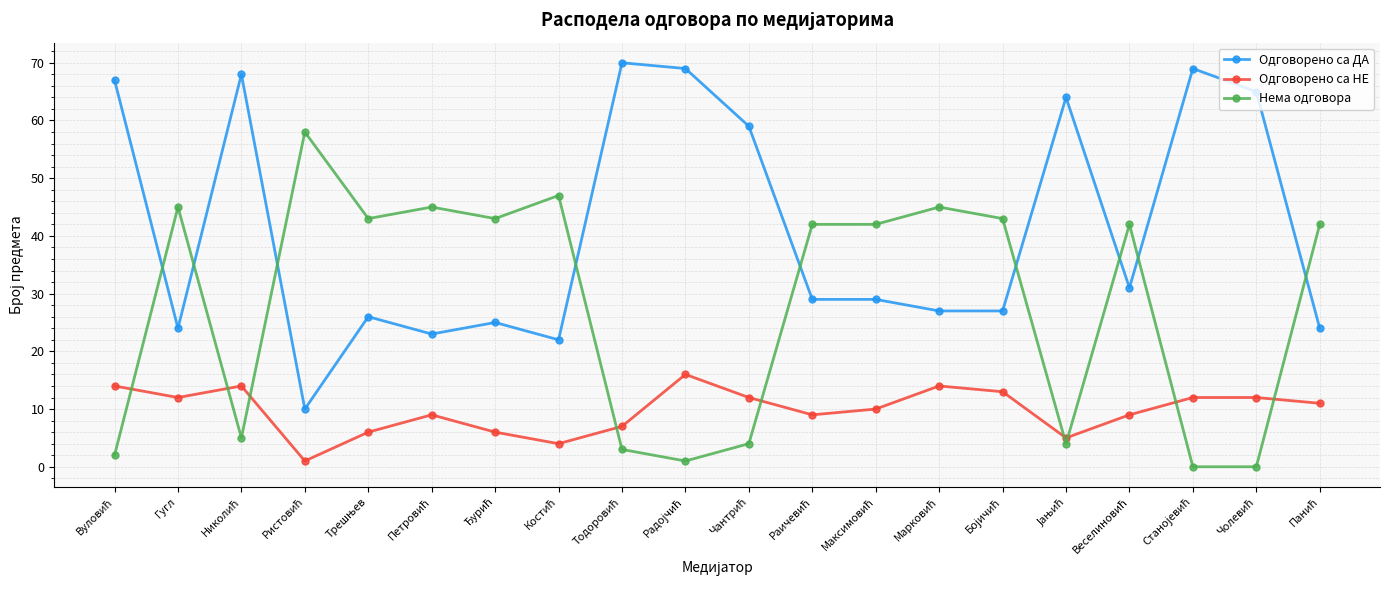

True or false: Одговорено са НЕ has more than 1 interior local peaks.

True